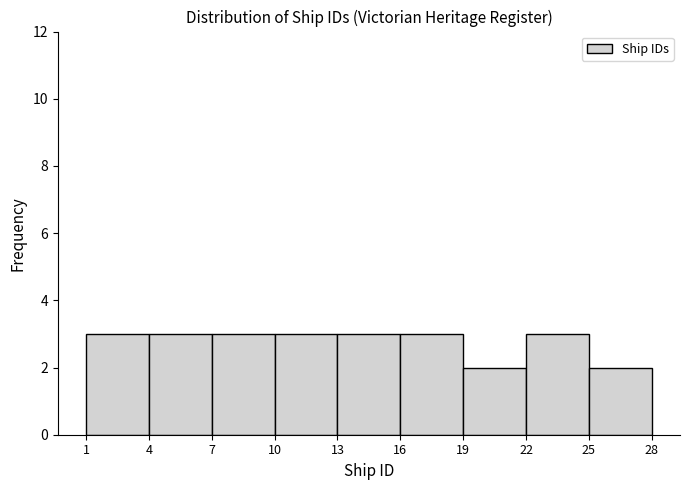

What is the height of the bar covering 19 to 22 on the x-axis? The values are not printed on the chart, so give them approximately, as read against the axis.

2